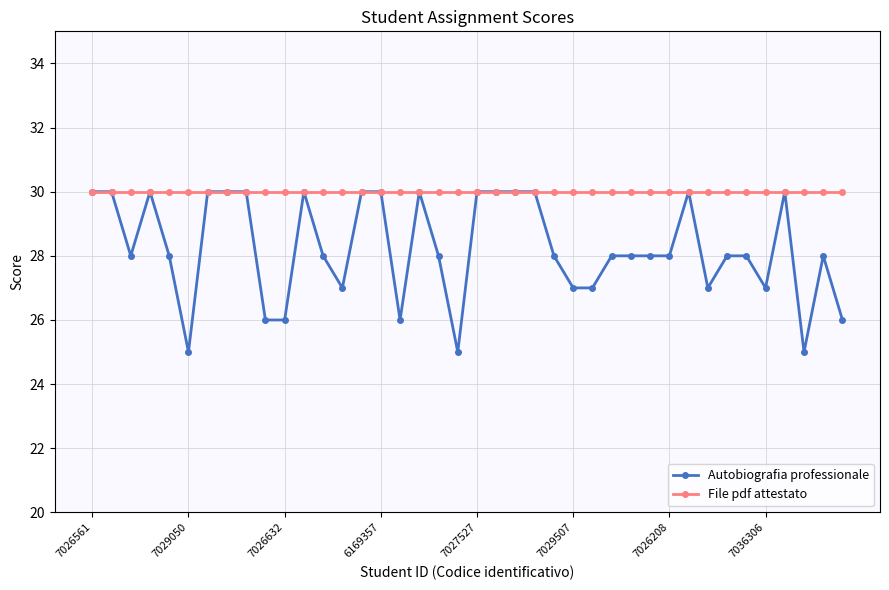

Reading left to right, what are all the values shown in this chart?

Autobiografia professionale: 30	30	28	30	28	25	30	30	30	26	26	30	28	27	30	30	26	30	28	25	30	30	30	30	28	27	27	28	28	28	28	30	27	28	28	27	30	25	28	26
File pdf attestato: 30	30	30	30	30	30	30	30	30	30	30	30	30	30	30	30	30	30	30	30	30	30	30	30	30	30	30	30	30	30	30	30	30	30	30	30	30	30	30	30